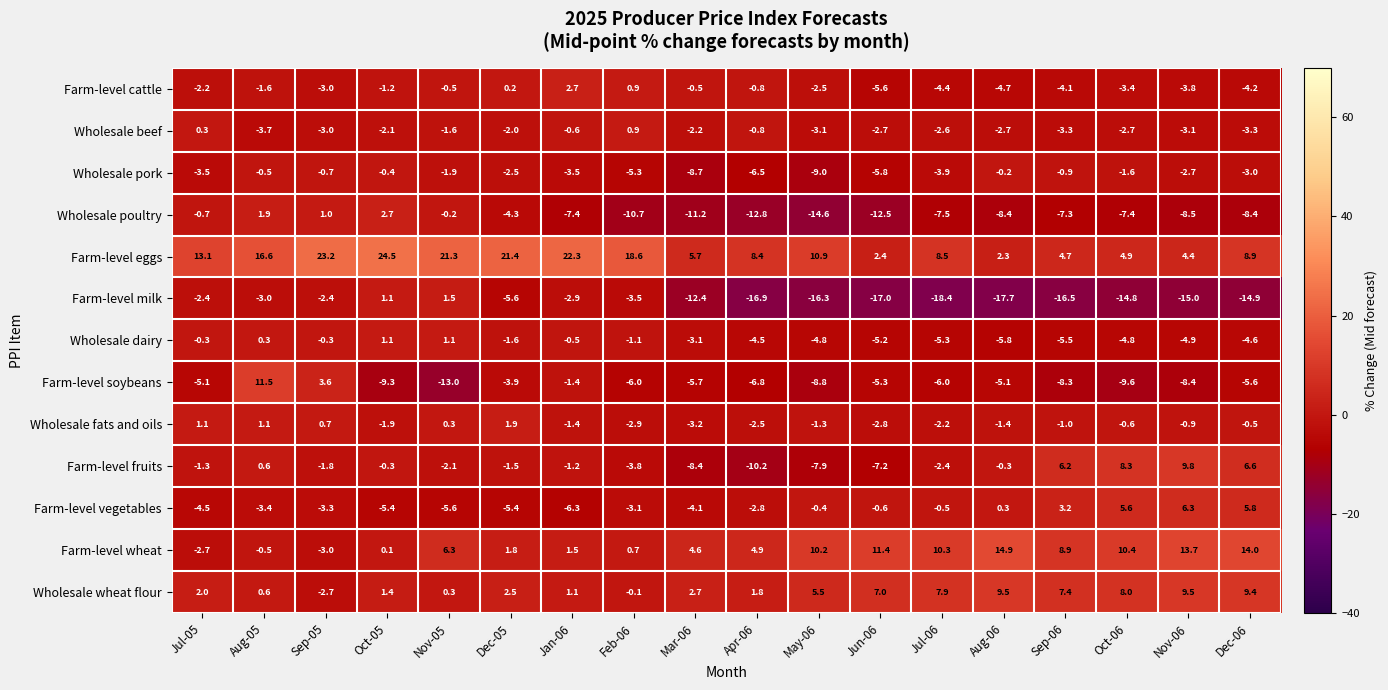

Between Aug-05 and Jun-06, which series saw the biggest shift?

Farm-level soybeans